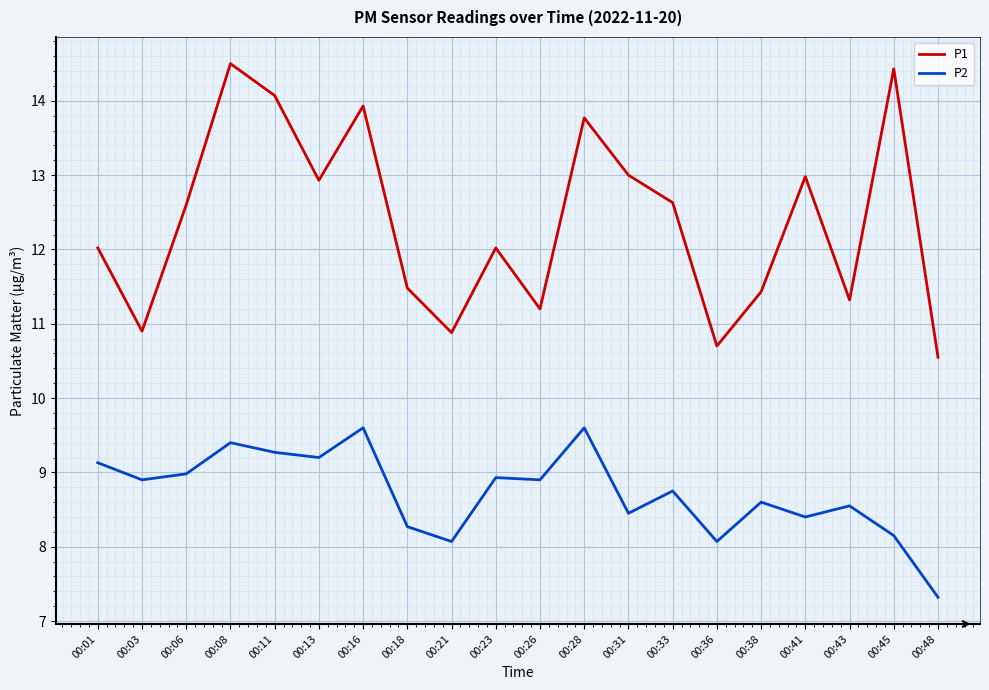

True or false: P2 has more than 1 interior local peaks.

True